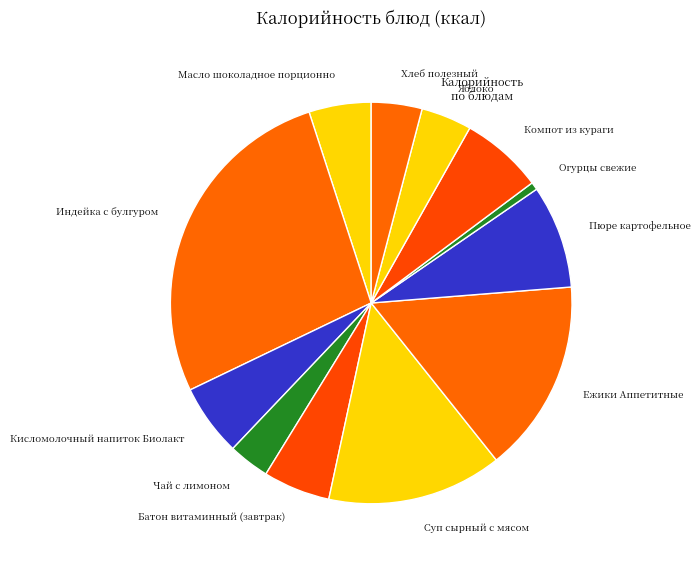

Combined, do Масло шоколадное порционно and Пюре картофельное account for over 50%?

No